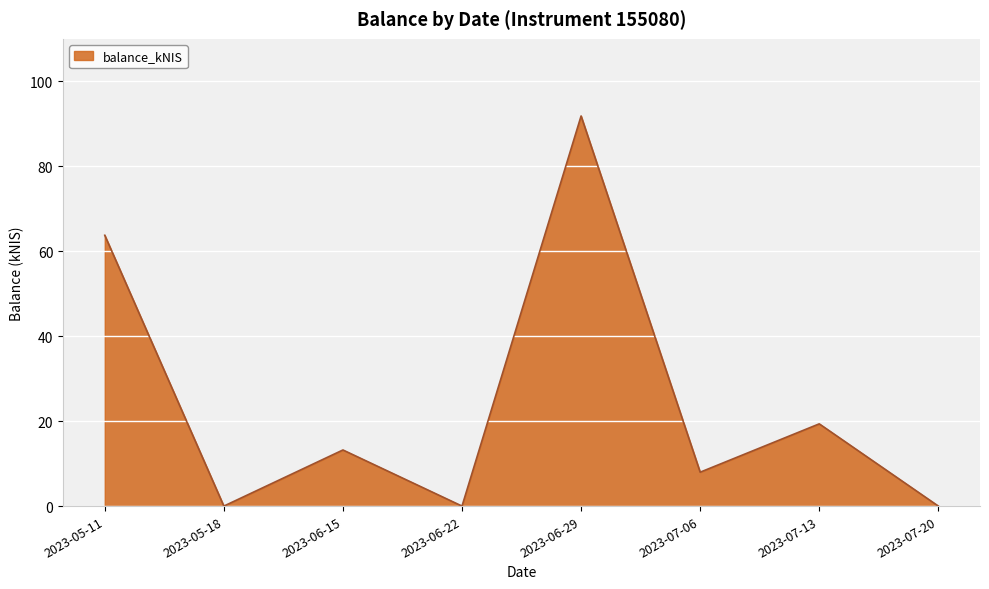

Where is the data nearest to the value 45?

2023-05-11